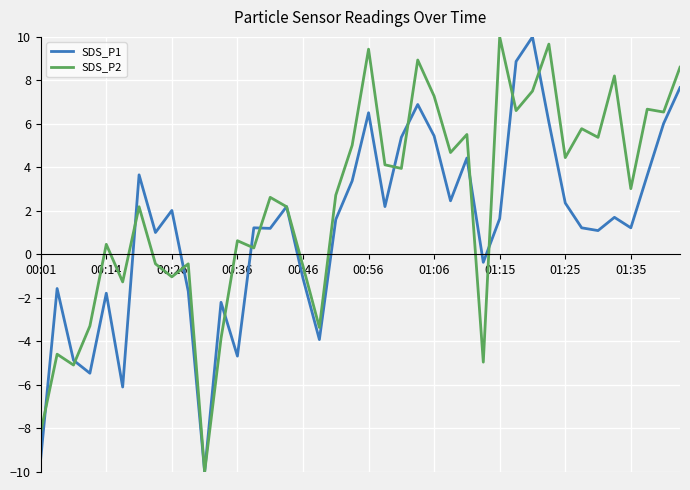

Which series has the largest total across all categories?

SDS_P2